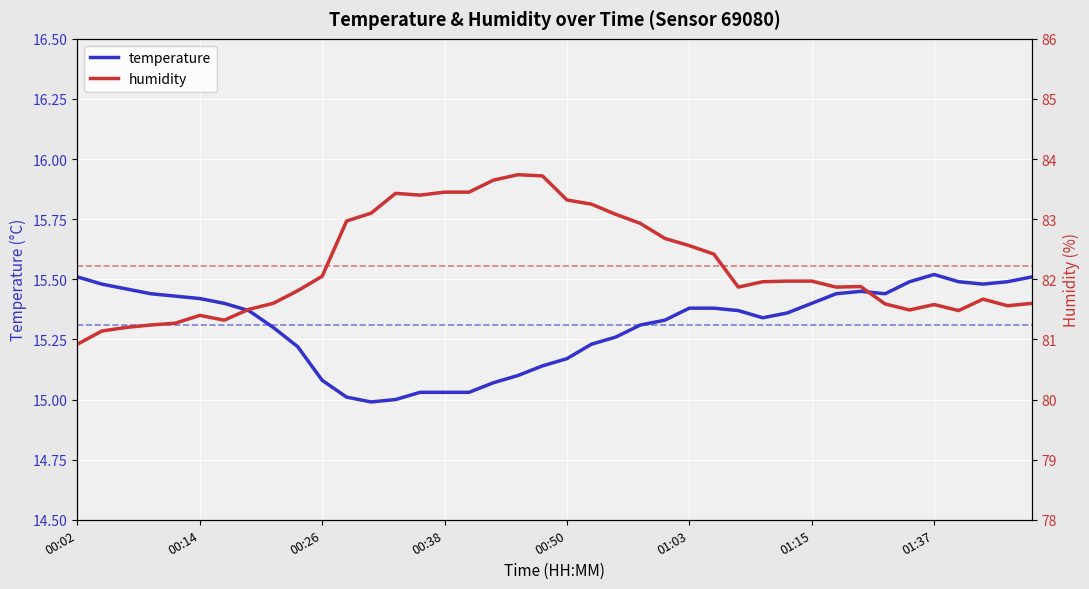

The temperature series shows 22.1 at 01:37. True or false?

False